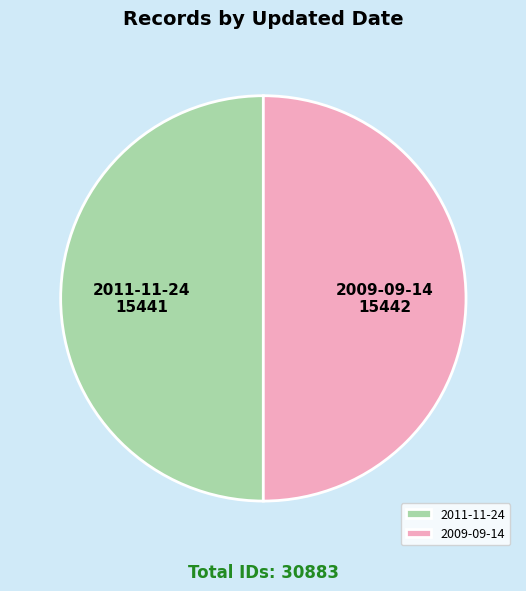

The 2011-11-24 slice represents 55% of the pie. True or false?

False